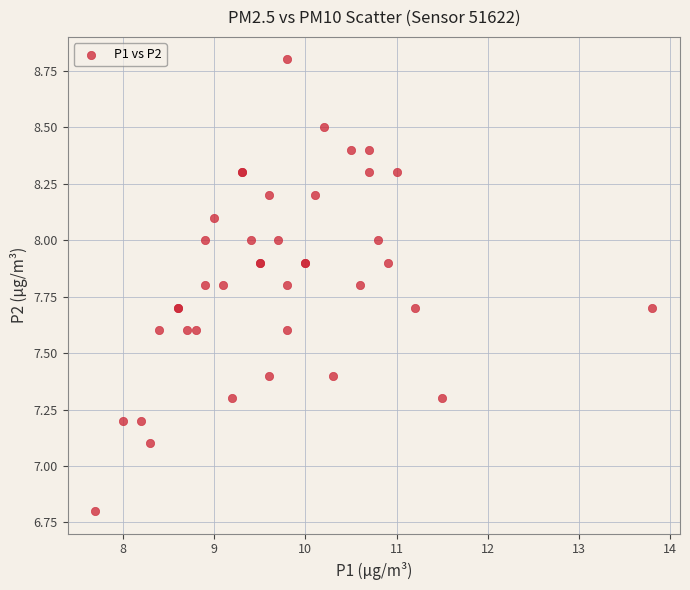

What Y value in the scatter plot is closest to 7?

7.1